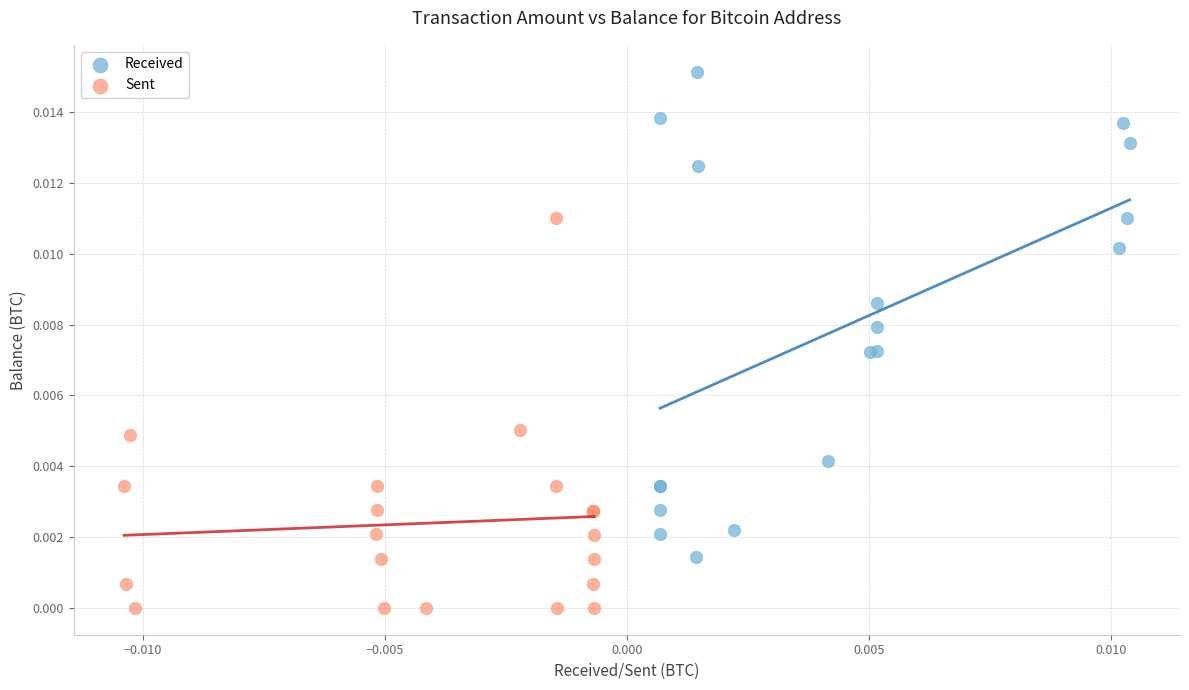

What are all the series names shown in the legend?

Received, Sent